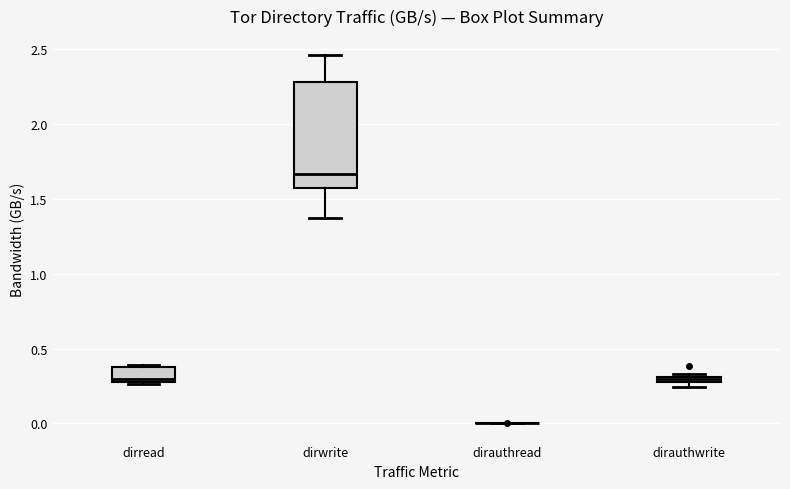

Where is the upper edge of the box for dirread on the y-axis? The values are not printed on the chart, so give them approximately, as read against the axis.

0.35